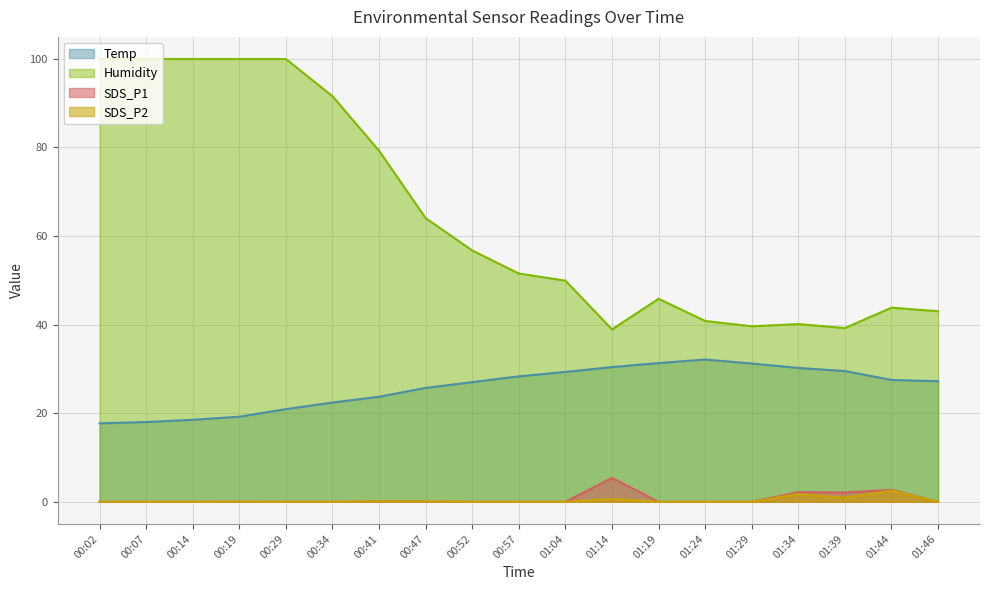

True or false: Humidity and SDS_P2 intersect in this chart.

False